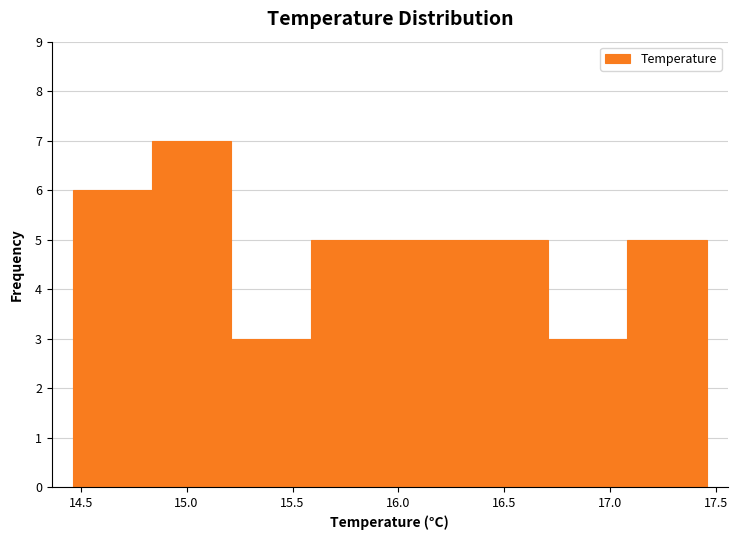

Which range on the x-axis has the tallest bar?

14.85 to 15.20